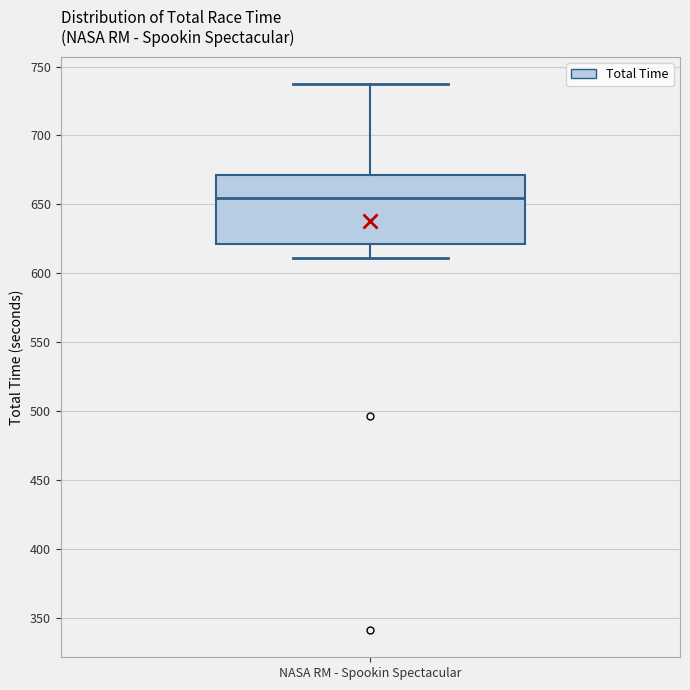

Transcribe this box plot: give where the median line is, the range the box spans, and where the two whiskers end, as read against the y-axis. The values are not printed on the chart, so give them approximately, as read against the axis.

median 655, box 620 to 670, whiskers 610 to 735